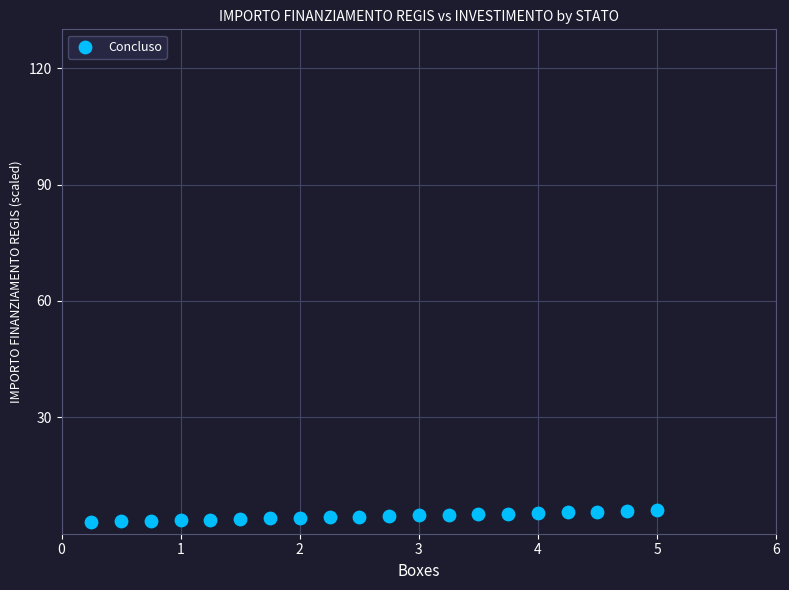

What is the range of Y values (max minus min)?

3.0